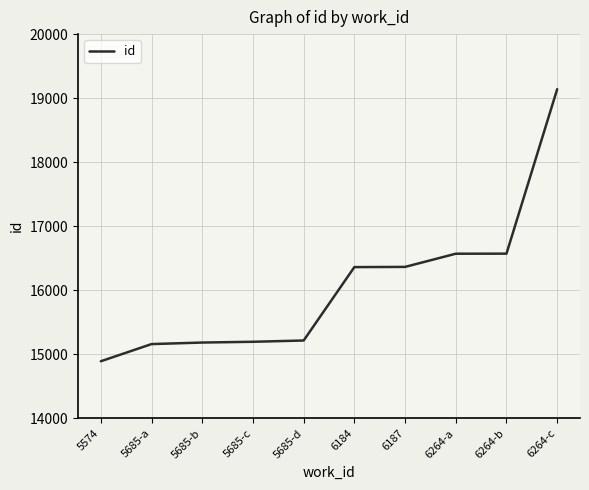

What is the minimum value shown in the chart?

14892